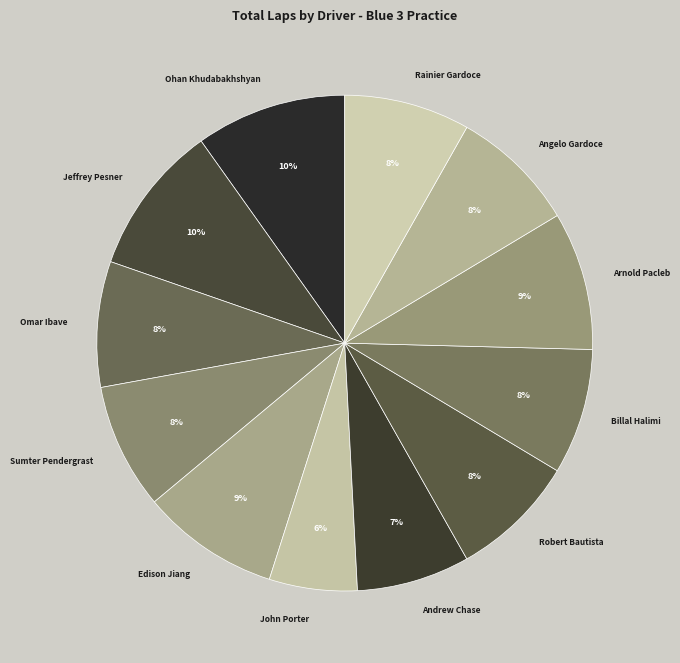

To the nearest percent, what portion does Arnold Pacleb represent?

9%